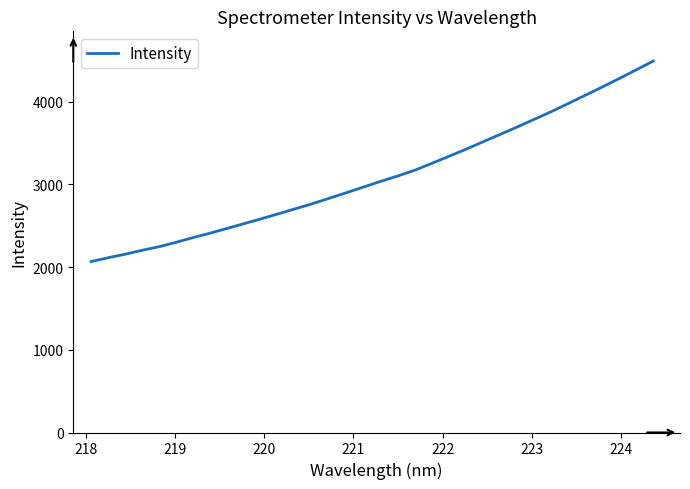

How many lines are shown in the chart?

1